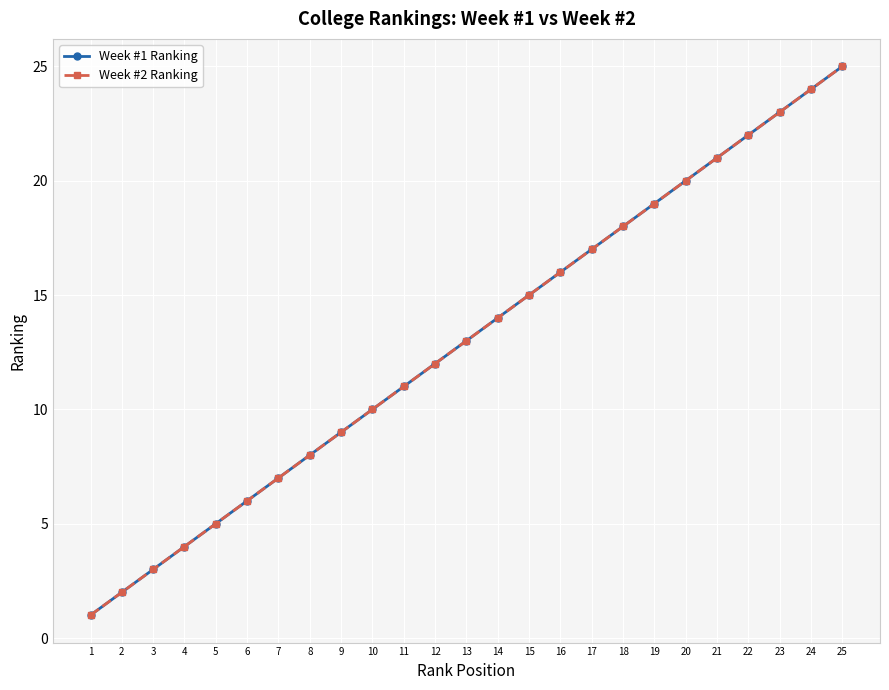

Is the value of Week #1 Ranking at 8 greater than the value of Week #2 Ranking at 6?

Yes